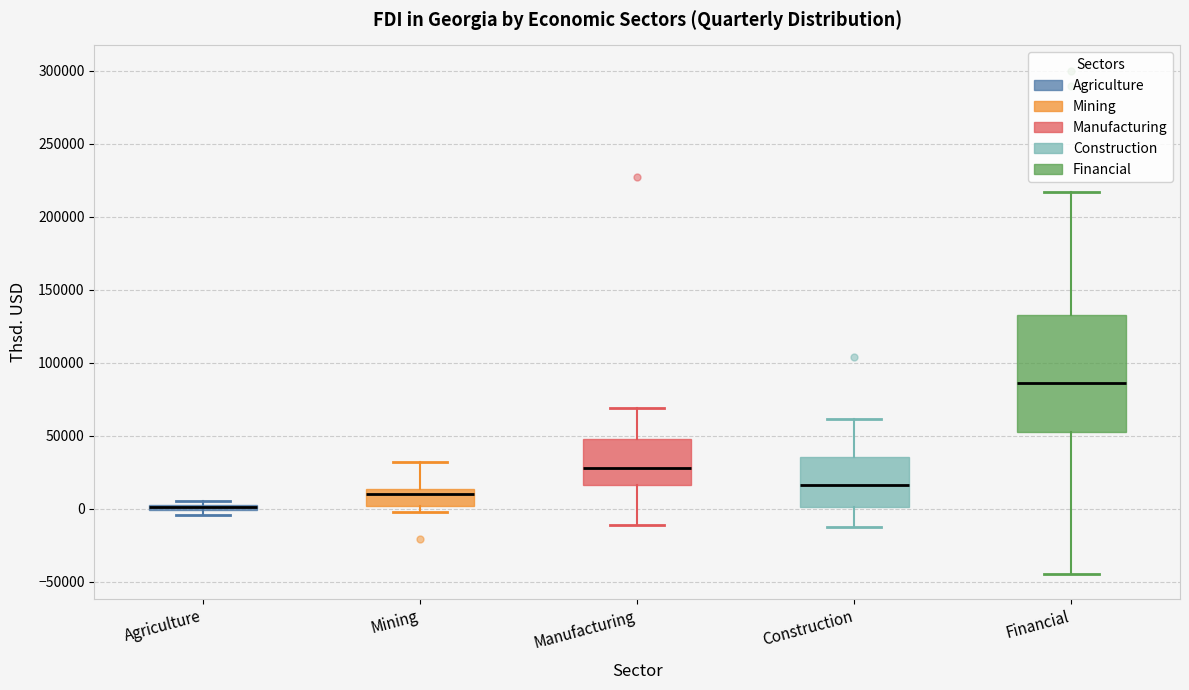

Comparing the boxes themselves (not the whiskers), which one is the tallest?

Financial